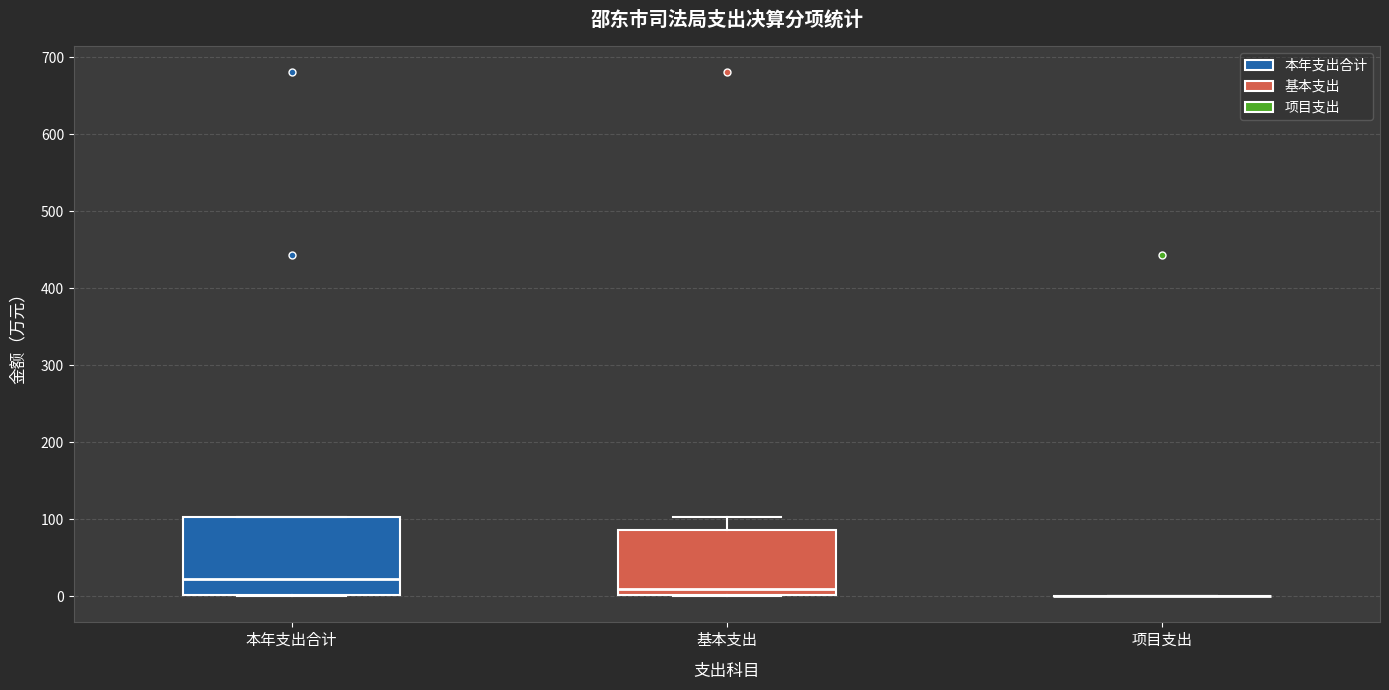

Which box is the tallest, from its lower edge to its upper edge?

本年支出合计